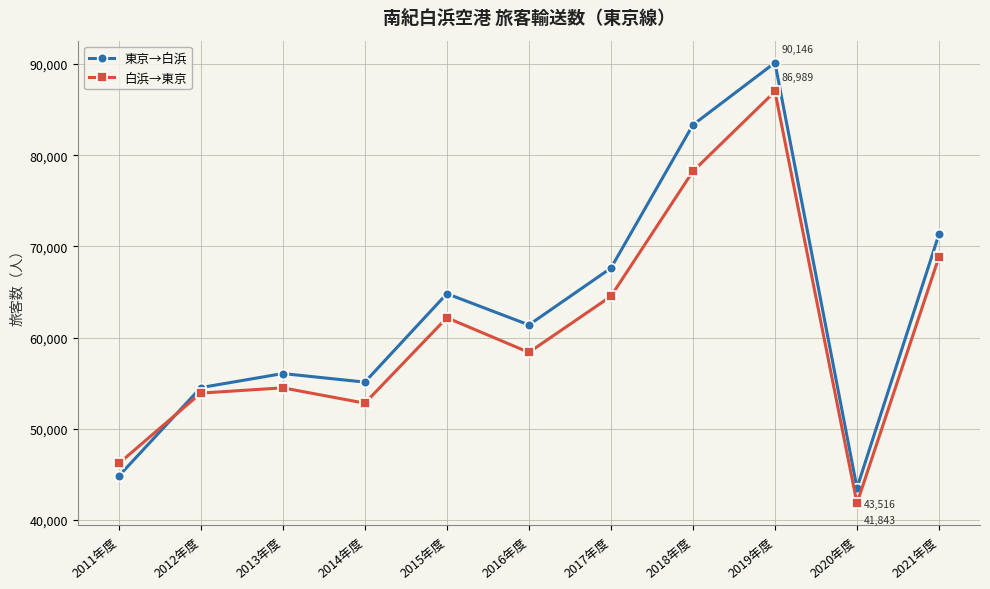

At which label does 東京→白浜 first exceed 61394?

2015年度